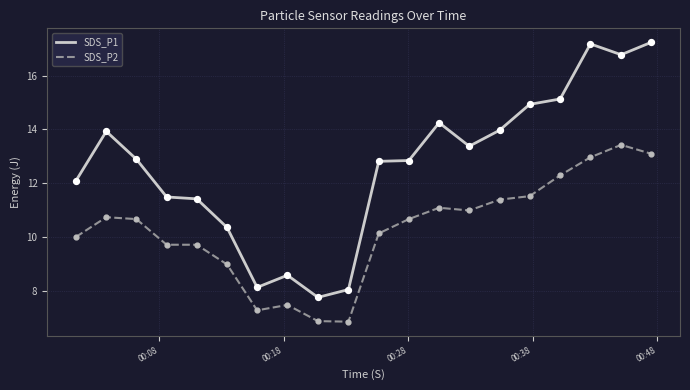

Which series has the widest spread of values?

SDS_P1